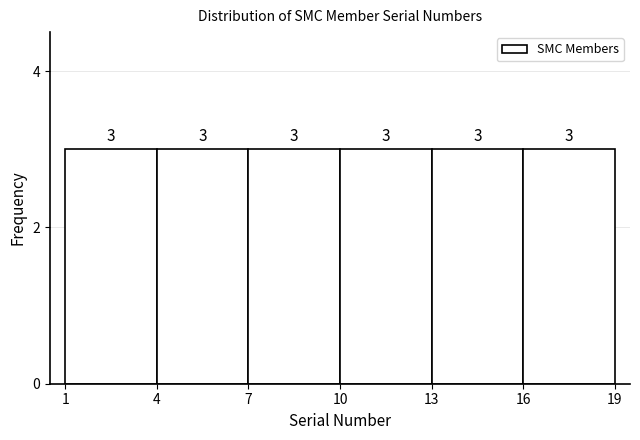

Reading left to right, list every bar in this chart as the range it spans on the x-axis followed by its height.

1 to 4: 3
4 to 7: 3
7 to 10: 3
10 to 13: 3
13 to 16: 3
16 to 19: 3